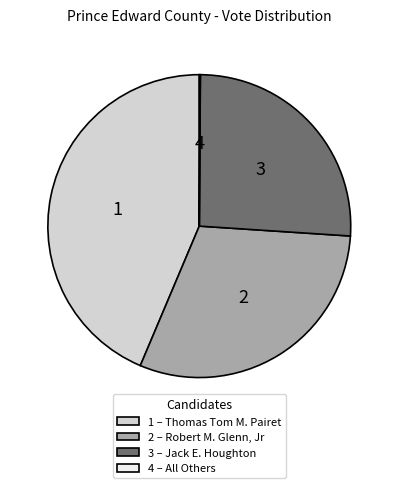

Is it true that 2 – Robert M. Glenn, Jr is 36% of the pie?

False